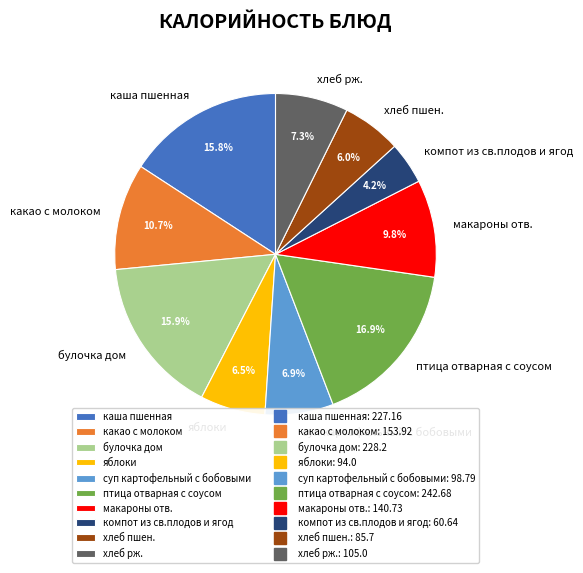

To the nearest percent, what portion does птица отварная с соусом represent?

17%